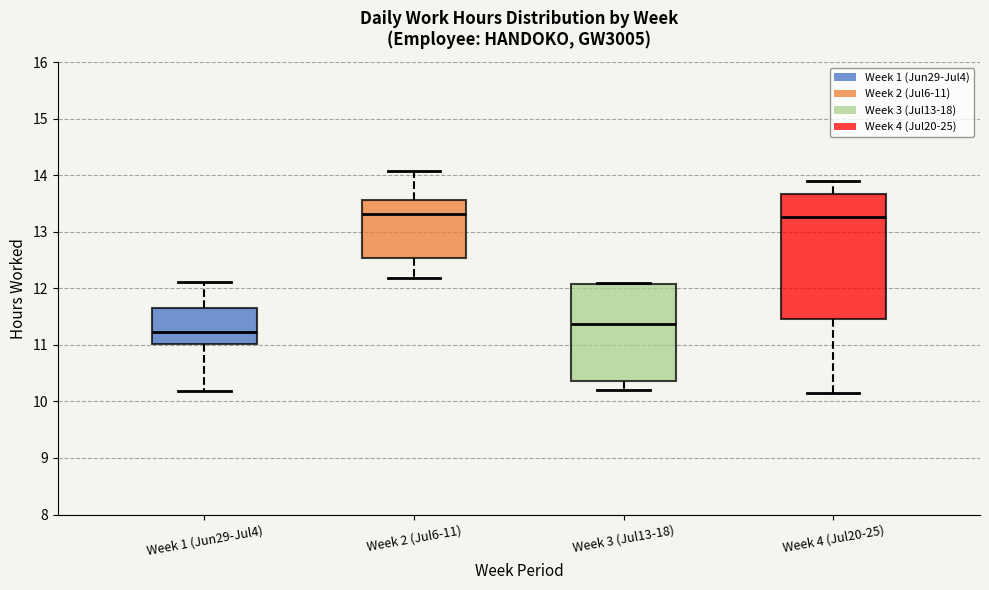

Reading left to right, transcribe this box plot: for each box, give where its median line is, the range the box spans, and where its two whiskers end, as read against the y-axis. The values are not printed on the chart, so give them approximately, as read against the axis.

Week 1 (Jun29-Jul4): median 11.2, box 11.0 to 11.6, whiskers 10.2 to 12.1
Week 2 (Jul6-11): median 13.3, box 12.5 to 13.6, whiskers 12.2 to 14.1
Week 3 (Jul13-18): median 11.4, box 10.4 to 12.1, whiskers 10.2 to 12.1
Week 4 (Jul20-25): median 13.3, box 11.5 to 13.7, whiskers 10.1 to 13.9